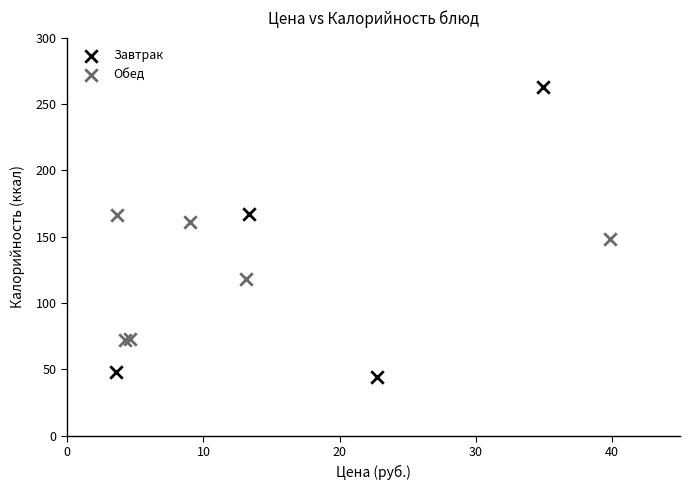

Which series reaches the maximum Y coordinate?

Завтрак